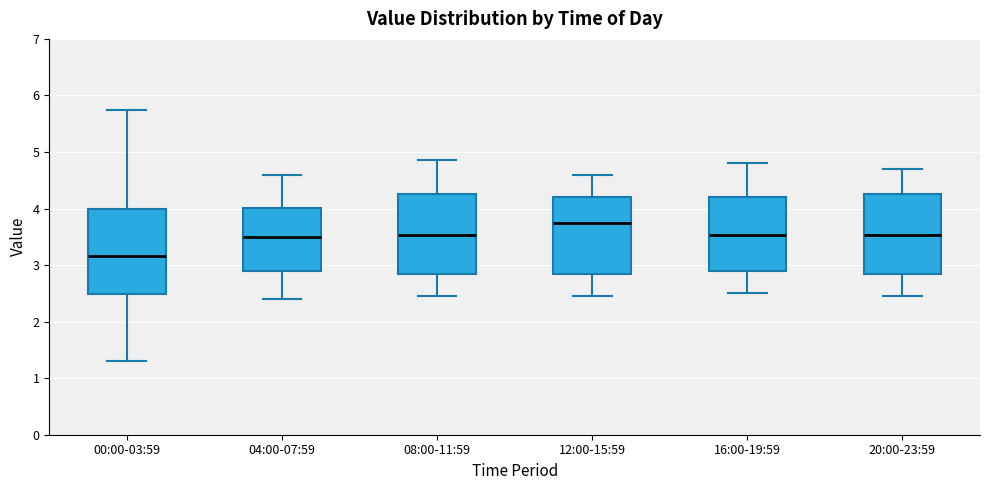

Reading left to right, read every box against the y-axis: the position of its median line, the range the box covers, and the ends of its whiskers. The values are not printed on the chart, so give them approximately, as read against the axis.

00:00-03:59: median 3.2, box 2.5 to 4.0, whiskers 1.3 to 5.8
04:00-07:59: median 3.5, box 2.9 to 4.0, whiskers 2.4 to 4.6
08:00-11:59: median 3.5, box 2.9 to 4.3, whiskers 2.5 to 4.9
12:00-15:59: median 3.8, box 2.8 to 4.2, whiskers 2.5 to 4.6
16:00-19:59: median 3.5, box 2.9 to 4.2, whiskers 2.5 to 4.8
20:00-23:59: median 3.5, box 2.8 to 4.3, whiskers 2.5 to 4.7